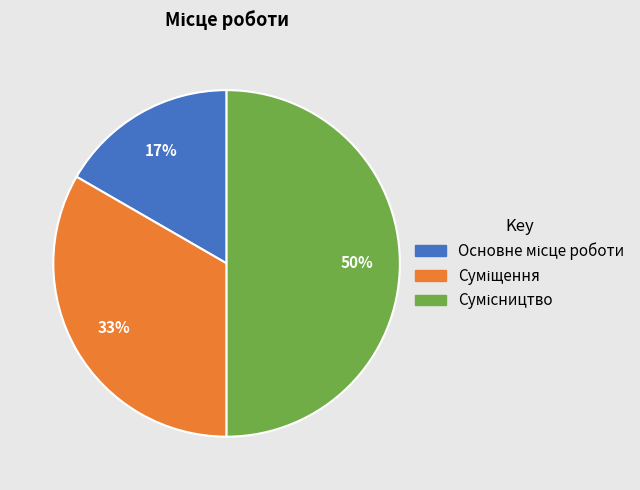

To the nearest percent, what is the difference between the largest and smallest slice percentages?

33%